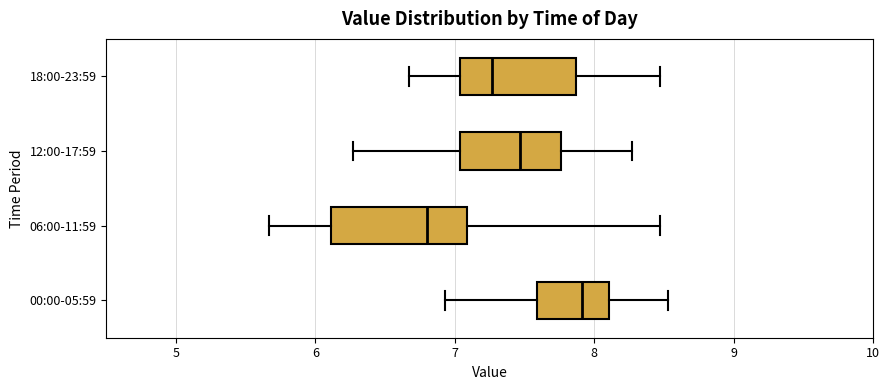

Comparing the boxes themselves (not the whiskers), which one is the widest?

06:00-11:59